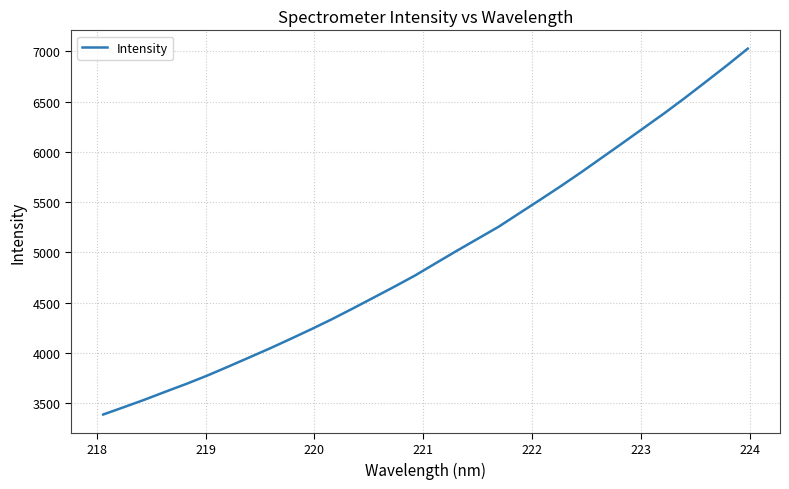

What is the difference between the maximum and minimum values?

3640.3